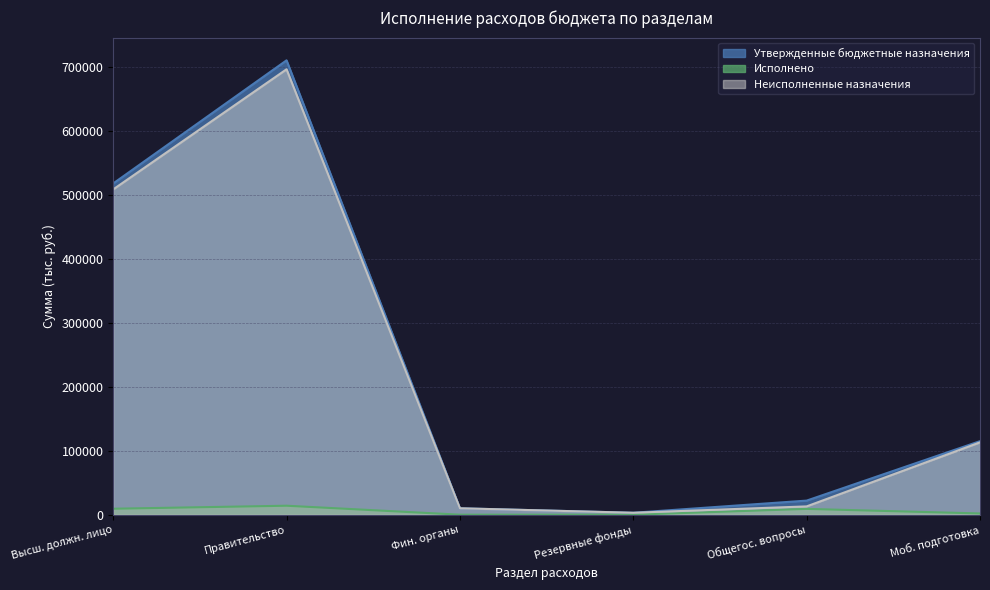

At which label is Неисполненные назначения closest to 349616?

Высш. должн. лицо